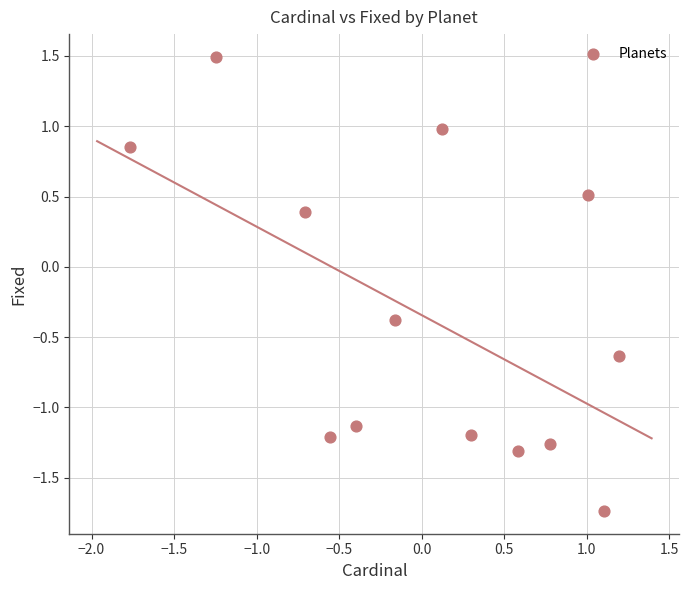

What is the range of Y values (max minus min)?

3.2